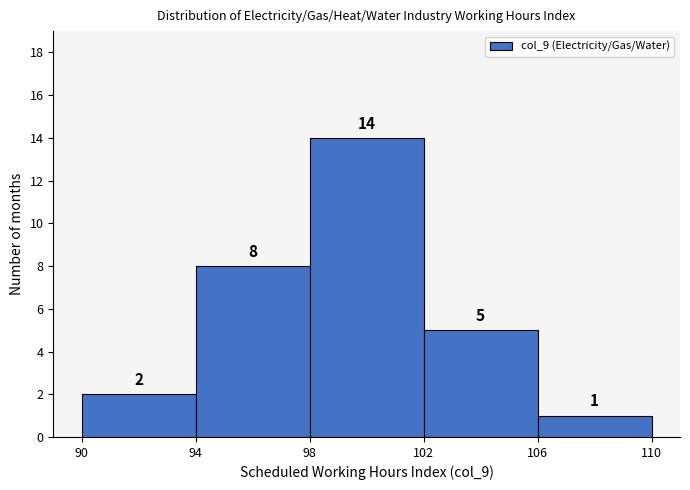

Reading left to right, list every bar in this chart as the range it spans on the x-axis followed by its height.

90 to 94: 2
94 to 98: 8
98 to 102: 14
102 to 106: 5
106 to 110: 1